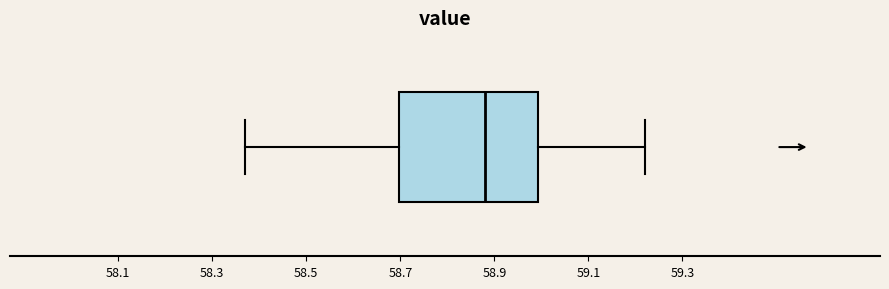

Read this box plot against the x-axis: the position of the median line, the range covered by the box, and the ends of both whiskers. The values are not printed on the chart, so give them approximately, as read against the axis.

median 58.88, box 58.70 to 59.00, whiskers 58.38 to 59.22